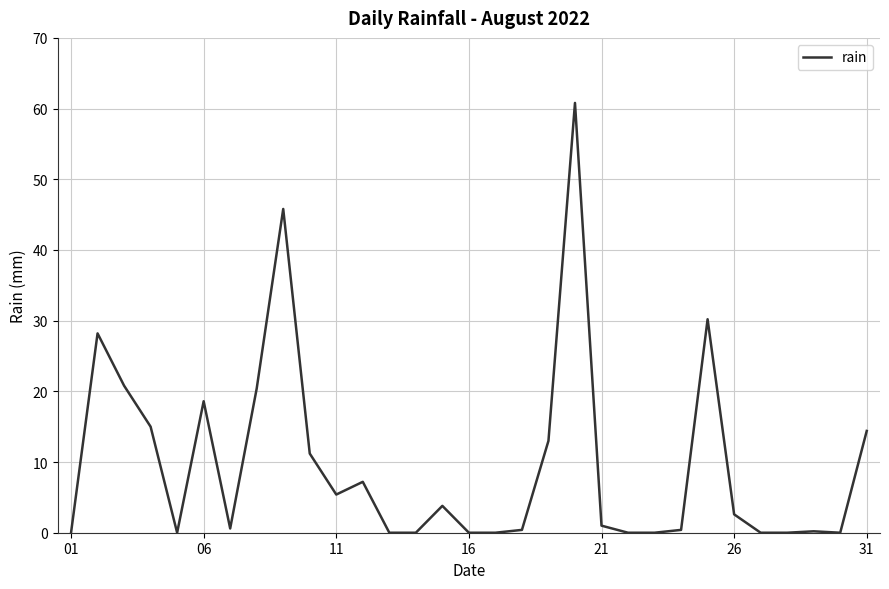

What is the difference between the maximum and minimum values?

60.8